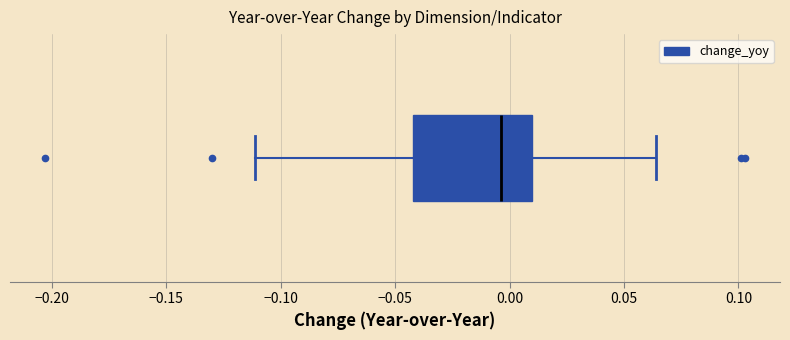

Transcribe this box plot: give where the median line is, the range the box spans, and where the two whiskers end, as read against the x-axis. The values are not printed on the chart, so give them approximately, as read against the axis.

median -0.005, box -0.040 to 0.010, whiskers -0.110 to 0.065